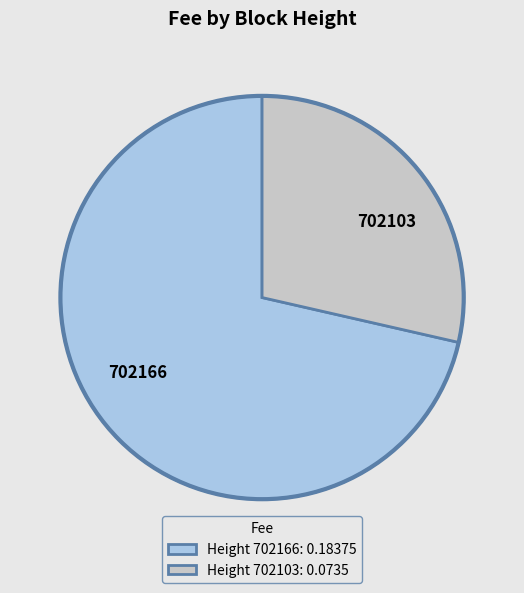

Which category has the biggest portion of the pie?

702166